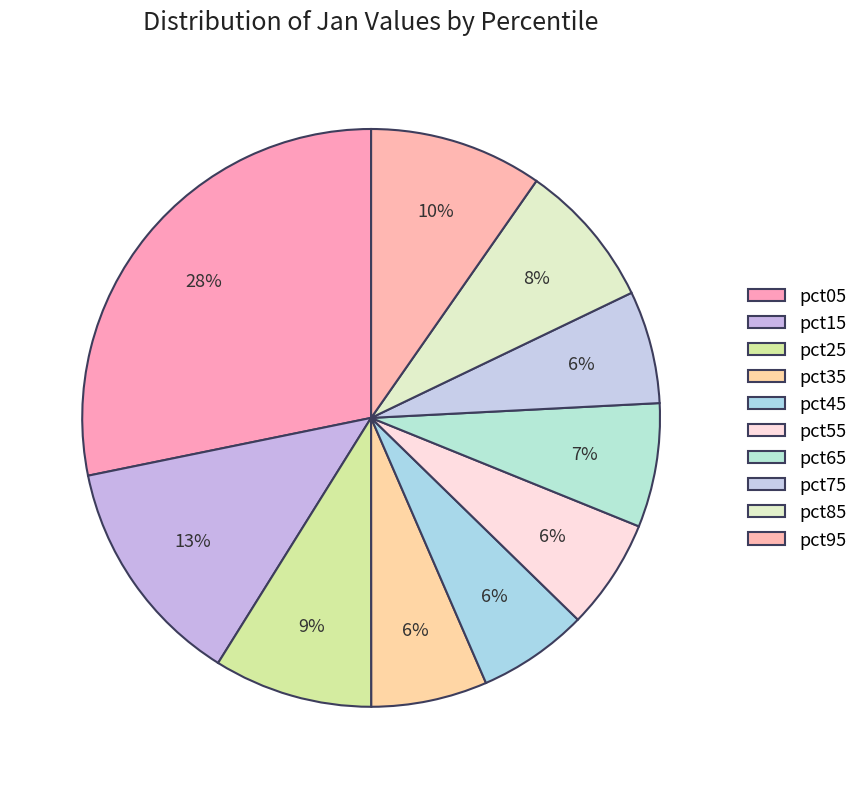

Is there a majority slice in this chart?

No